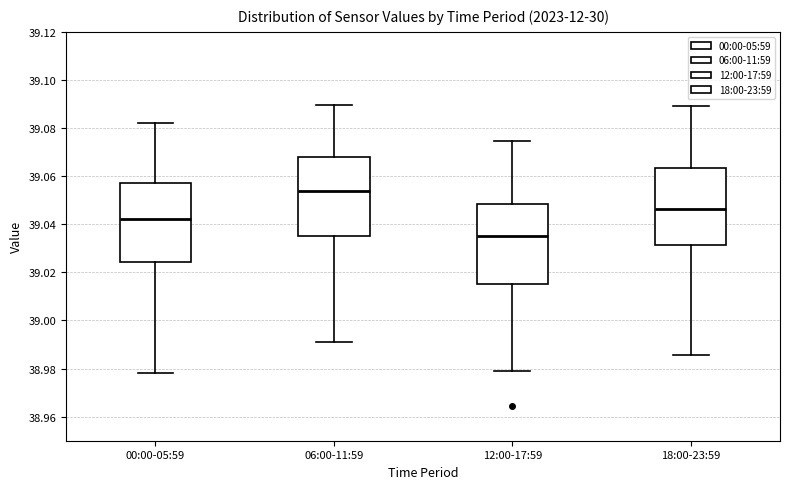

Where is the upper edge of the box for 00:00-05:59 on the y-axis? The values are not printed on the chart, so give them approximately, as read against the axis.

39.058